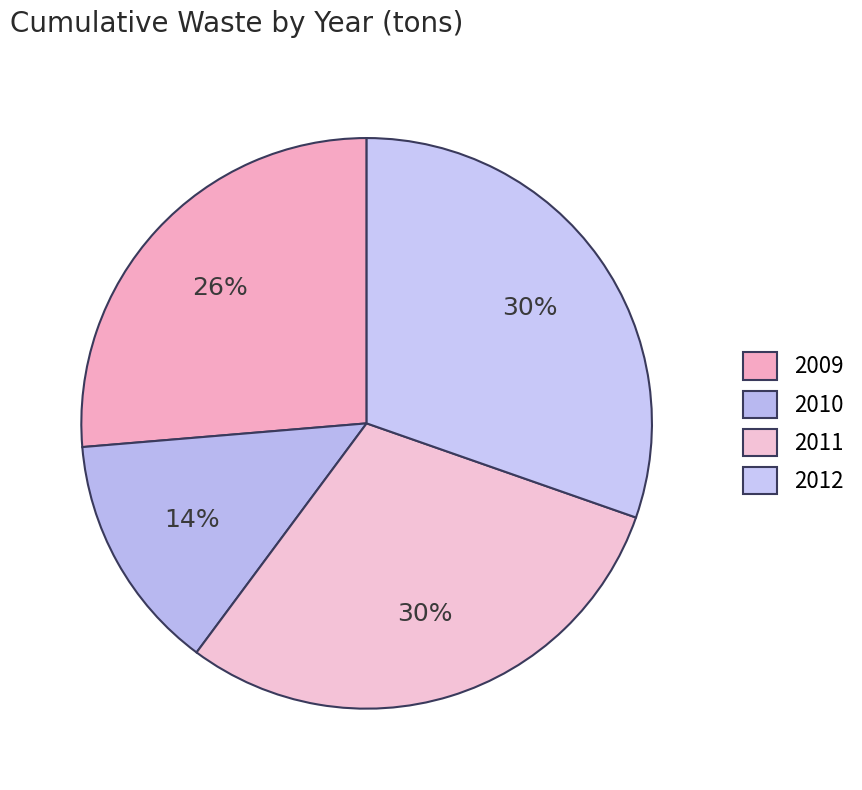

Does 2011 account for over 50% of the chart?

No